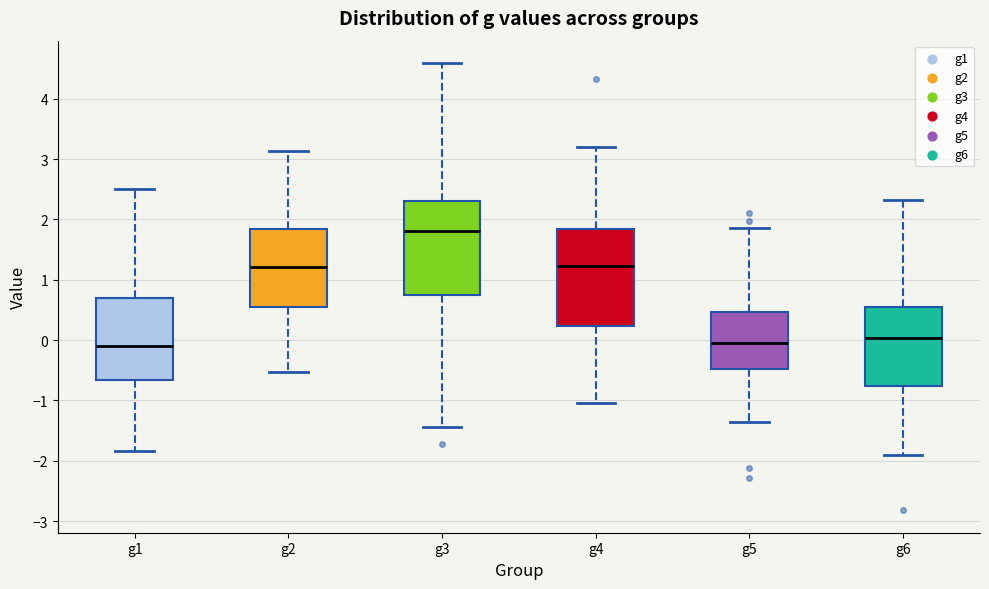

Reading left to right, read every box against the y-axis: the position of its median line, the range the box covers, and the ends of its whiskers. The values are not printed on the chart, so give them approximately, as read against the axis.

g1: median -0.1, box -0.7 to 0.7, whiskers -1.8 to 2.5
g2: median 1.2, box 0.5 to 1.8, whiskers -0.5 to 3.1
g3: median 1.8, box 0.8 to 2.3, whiskers -1.4 to 4.6
g4: median 1.2, box 0.2 to 1.8, whiskers -1.0 to 3.2
g5: median 0.0, box -0.5 to 0.5, whiskers -1.4 to 1.9
g6: median 0.0, box -0.8 to 0.5, whiskers -1.9 to 2.3